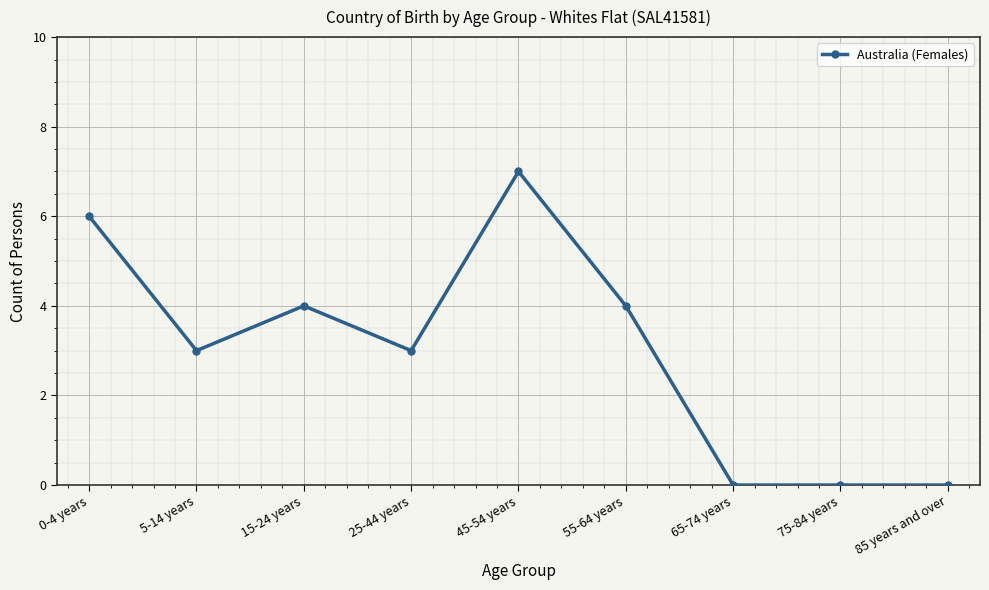

The chart shows a value of 7 at 45-54 years. True or false?

True